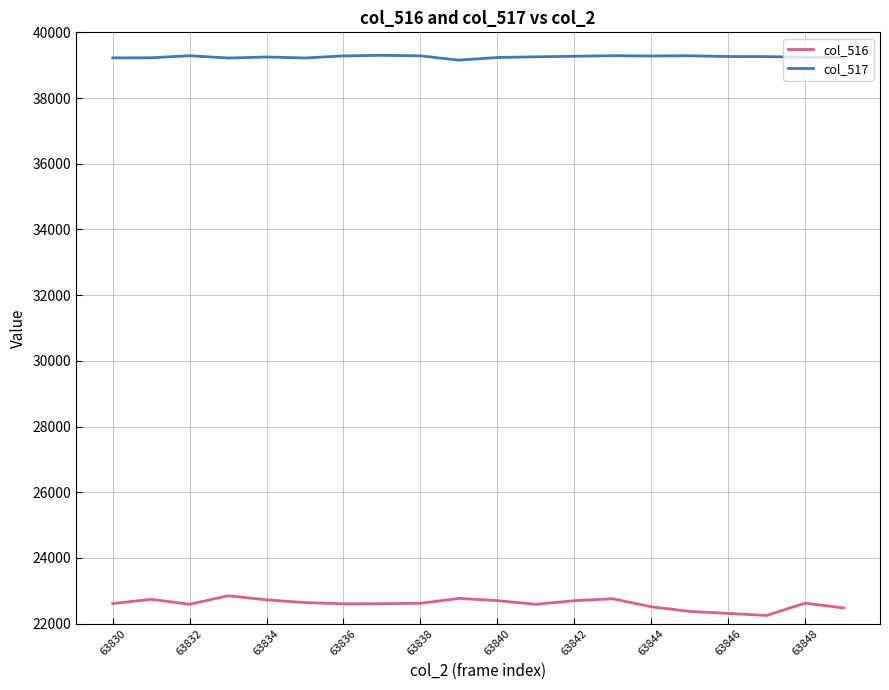

Which series has the largest range (max minus min)?

col_516